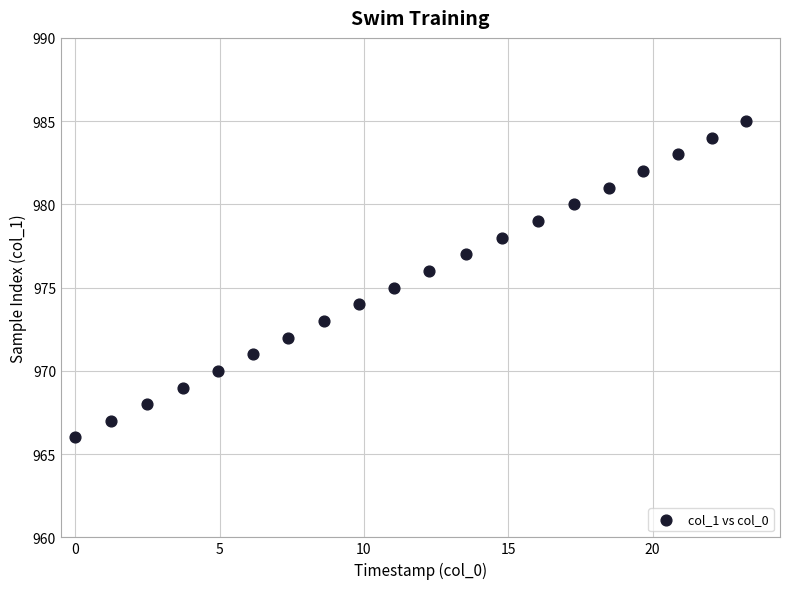

What is the range of Y values (max minus min)?

19